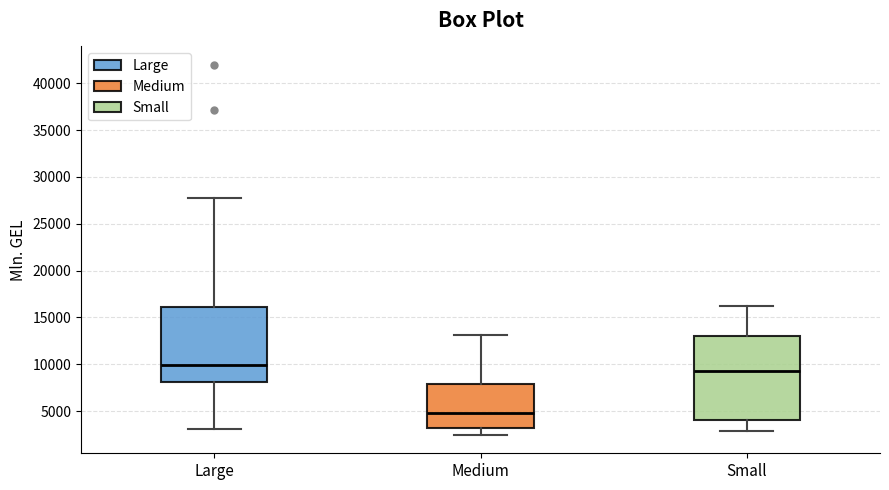

Reading left to right, read every box against the y-axis: the position of its median line, the range the box covers, and the ends of its whiskers. The values are not printed on the chart, so give them approximately, as read against the axis.

Large: median 10000, box 8000 to 16000, whiskers 3000 to 28000
Medium: median 5000, box 3000 to 8000, whiskers 2500 to 13000
Small: median 9500, box 4000 to 13000, whiskers 3000 to 16000